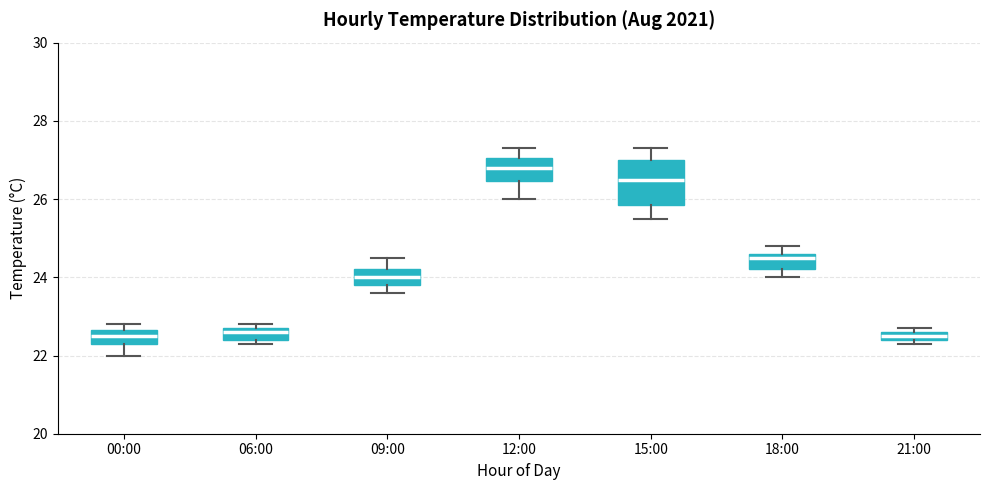

Where does the upper whisker of the box for 15:00 end on the y-axis? The values are not printed on the chart, so give them approximately, as read against the axis.

27.4